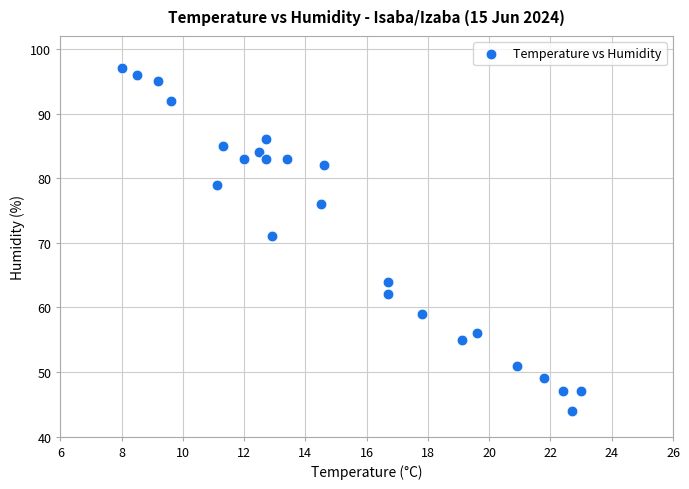

What Y value in the scatter plot is closest to 70?

71